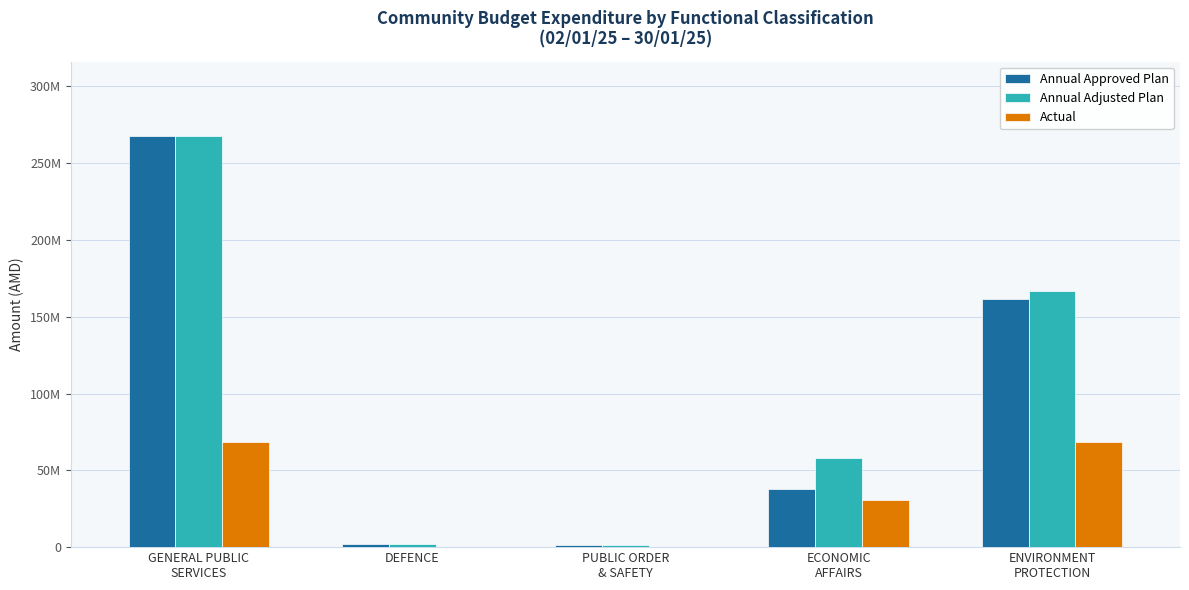

Which series changed the most between GENERAL PUBLIC
SERVICES and ECONOMIC
AFFAIRS?

Annual Approved Plan